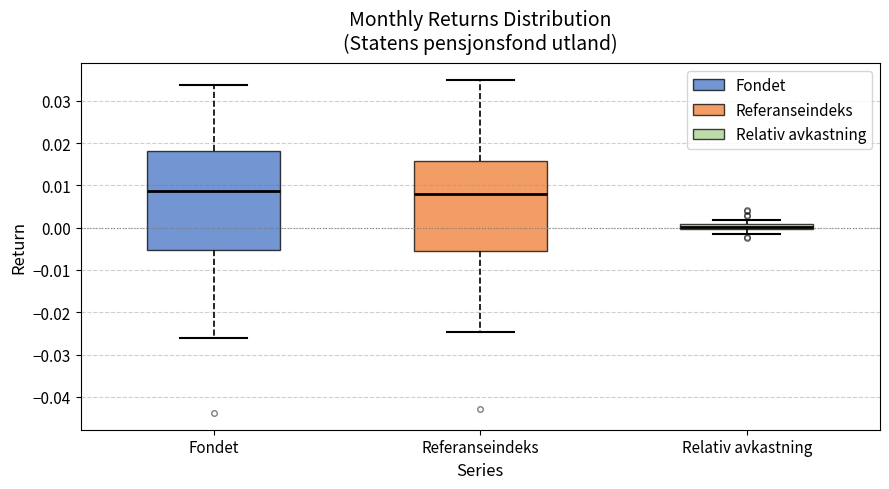

Where is the upper edge of the box for Relativ avkastning on the y-axis? The values are not printed on the chart, so give them approximately, as read against the axis.

0.001